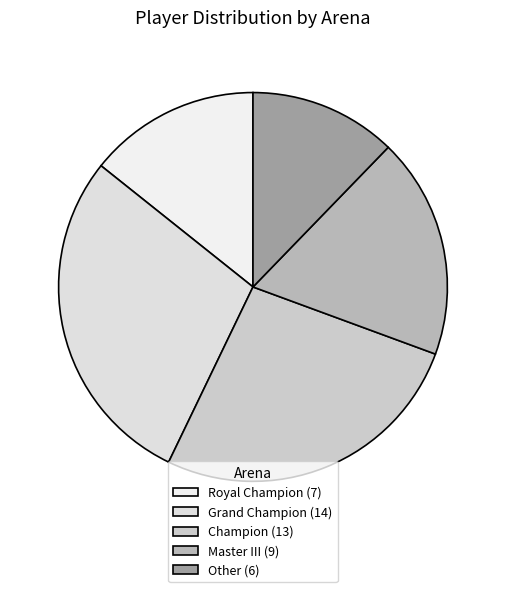

What percentage is the Grand Champion slice, to the nearest percent?

29%